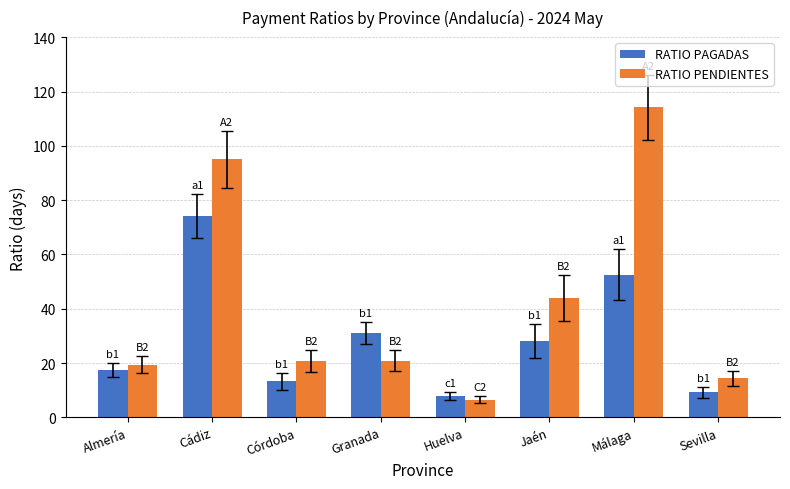

What is the greatest value displayed?

114.2